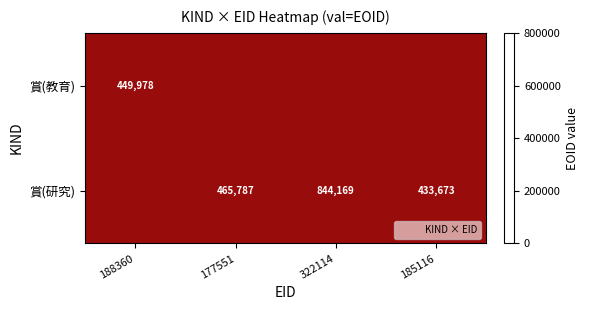

What is the average value of the 賞(研究) series?

435907